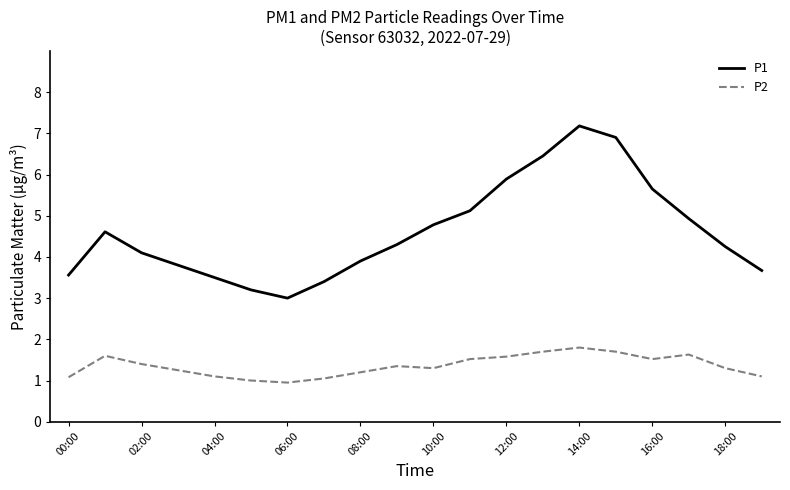

True or false: P1 and P2 intersect in this chart.

False